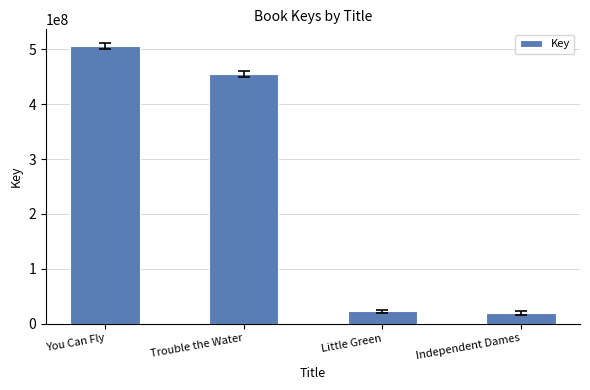

What is the value of the 3rd bar from the left?

22086725